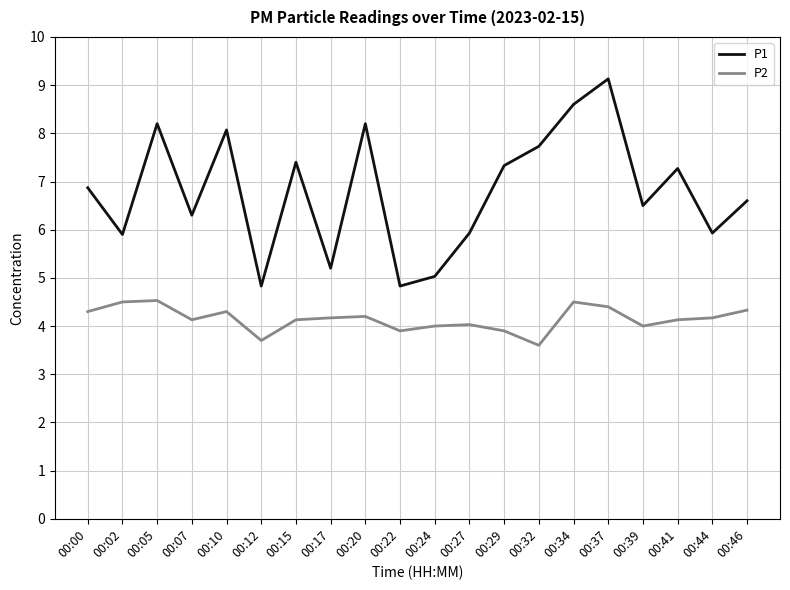

At which category is the sum across all series the highest?

00:37